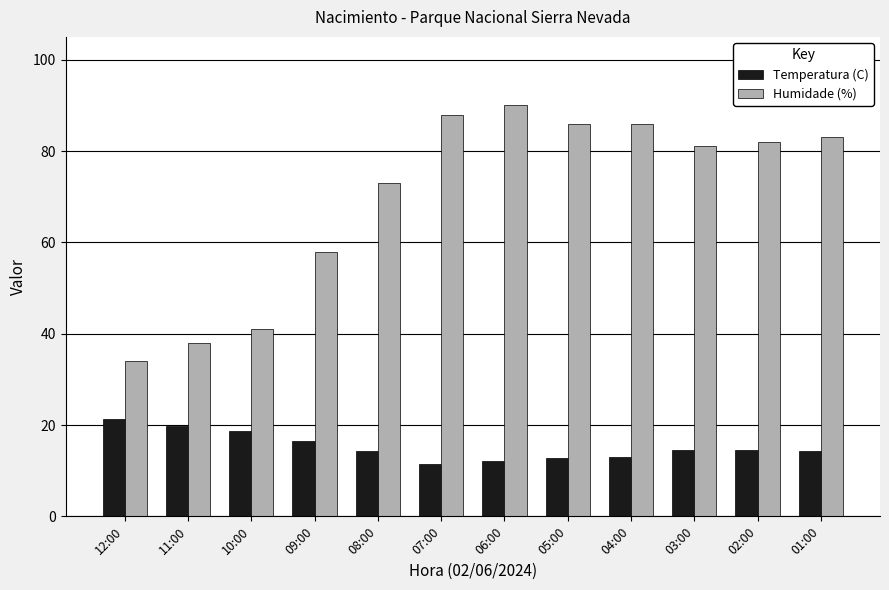

What are all the series names shown in the legend?

Temperatura (C), Humidade (%)